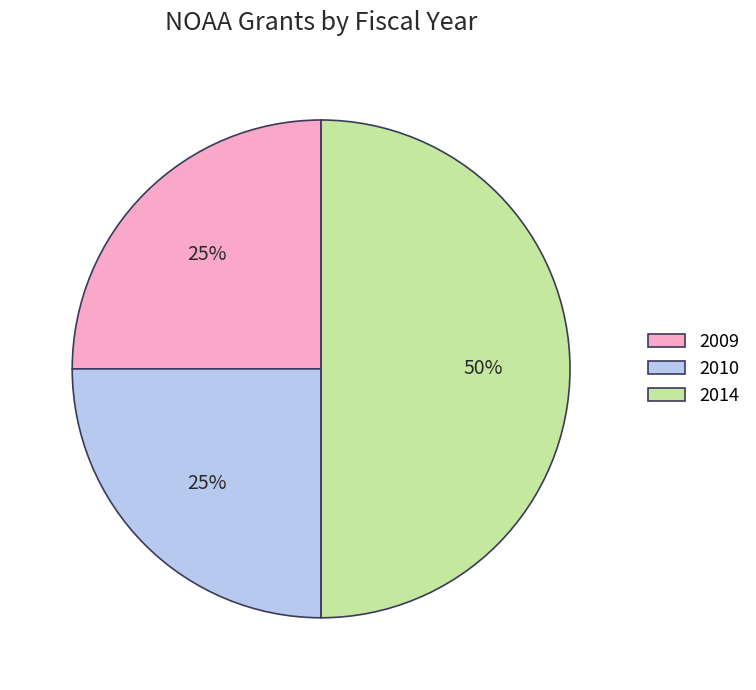

Do 2014 and 2009 together represent more than half of the pie?

Yes